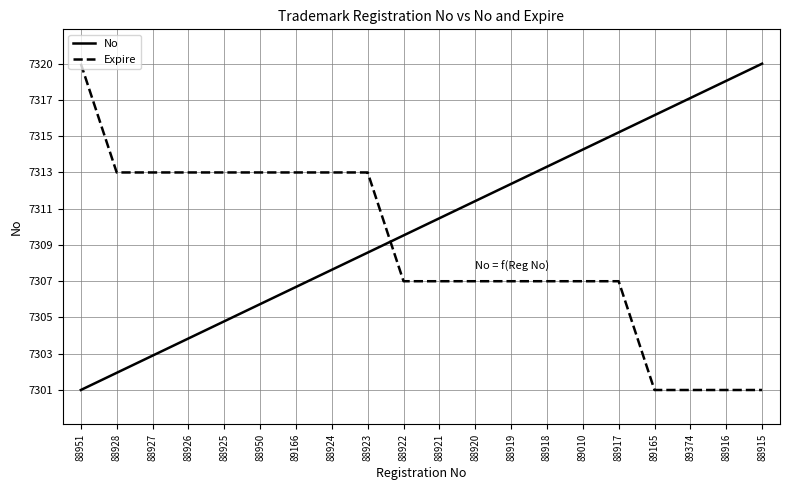

What are all the series names shown in the legend?

No, Expire